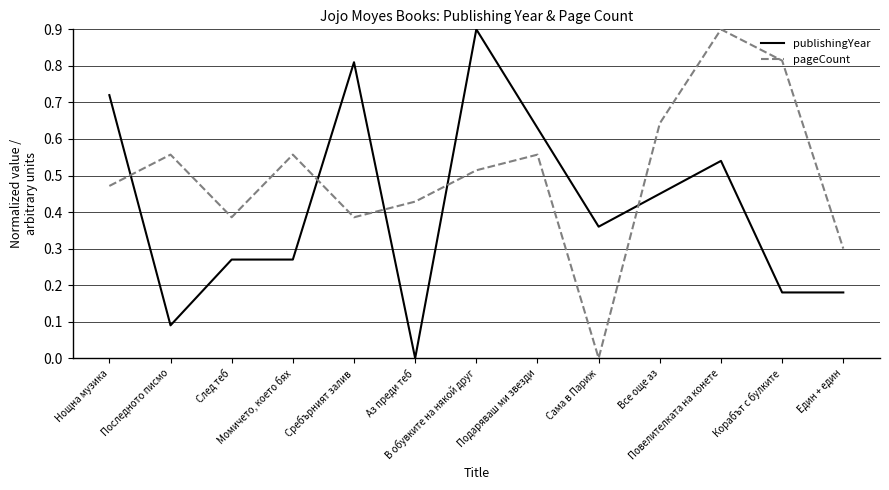

Where is pageCount nearest to the value 0?

Сама в Париж